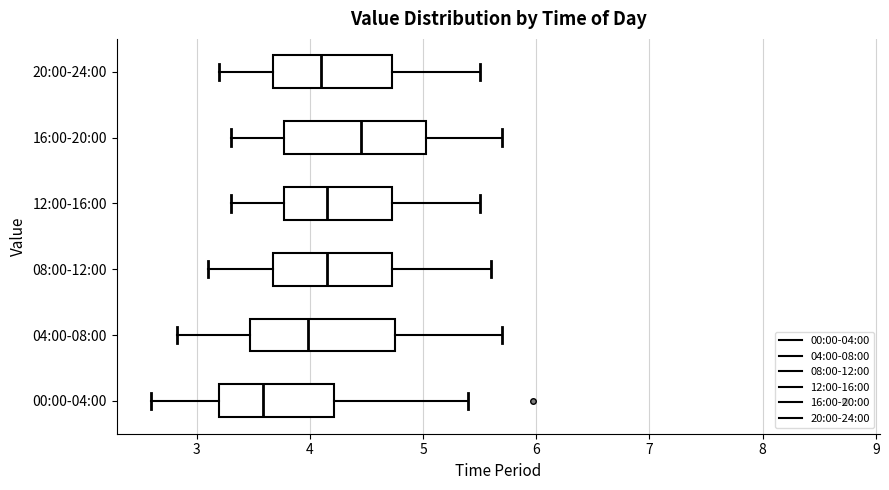

Which box has the furthest to the left median line?

00:00-04:00